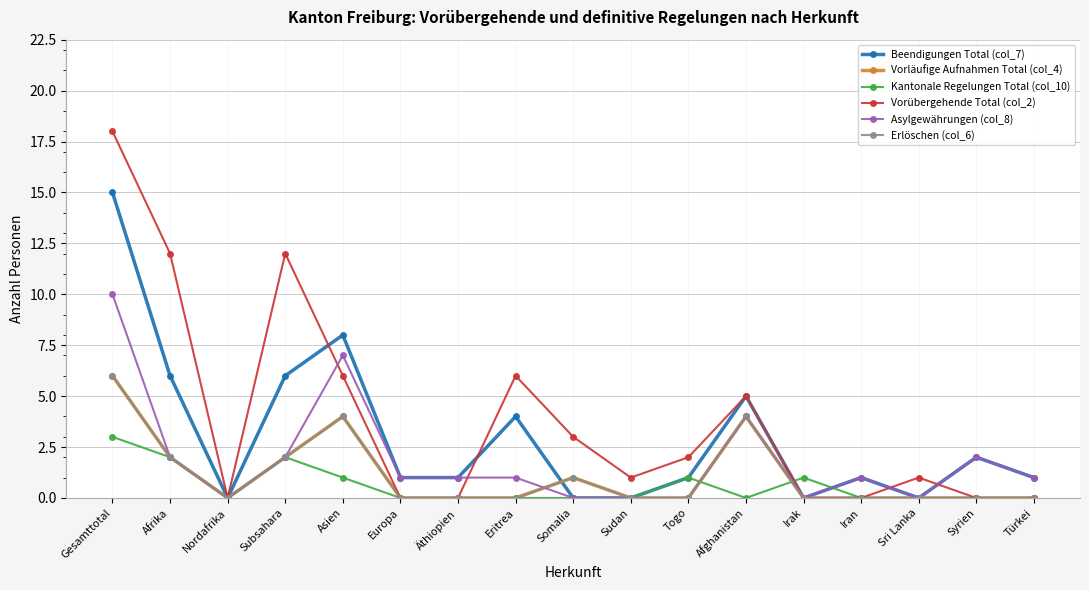

What is the sum of the Kantonale Regelungen Total (col_10) values at Nordafrika and Subsahara?

2